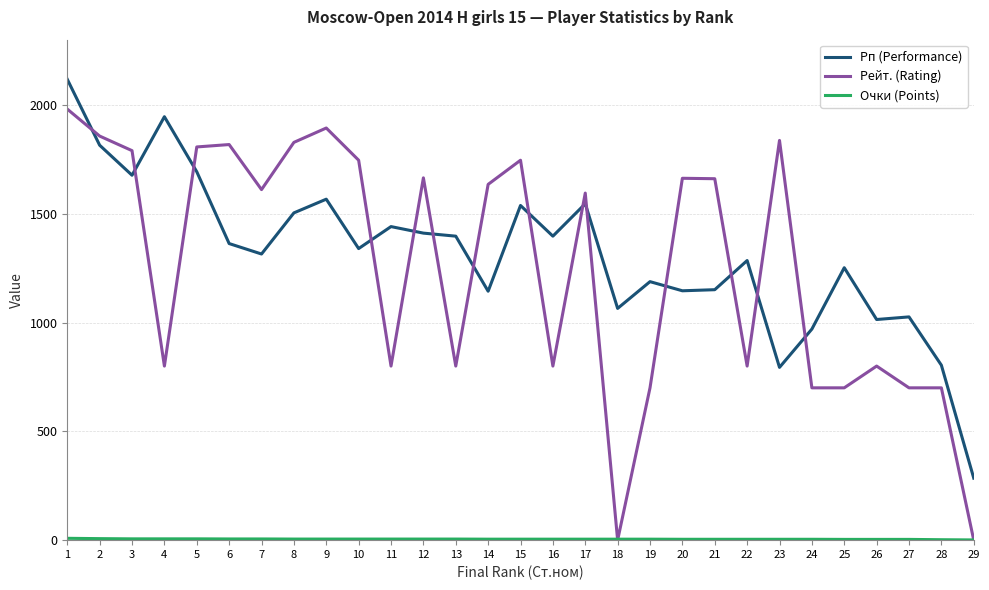

Which series has the widest spread of values?

Рейт. (Rating)